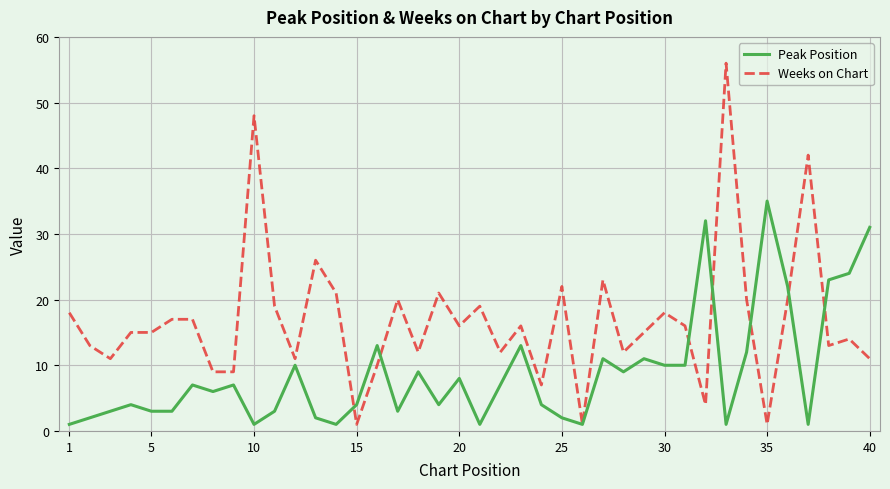

What are all the series names shown in the legend?

Peak Position, Weeks on Chart